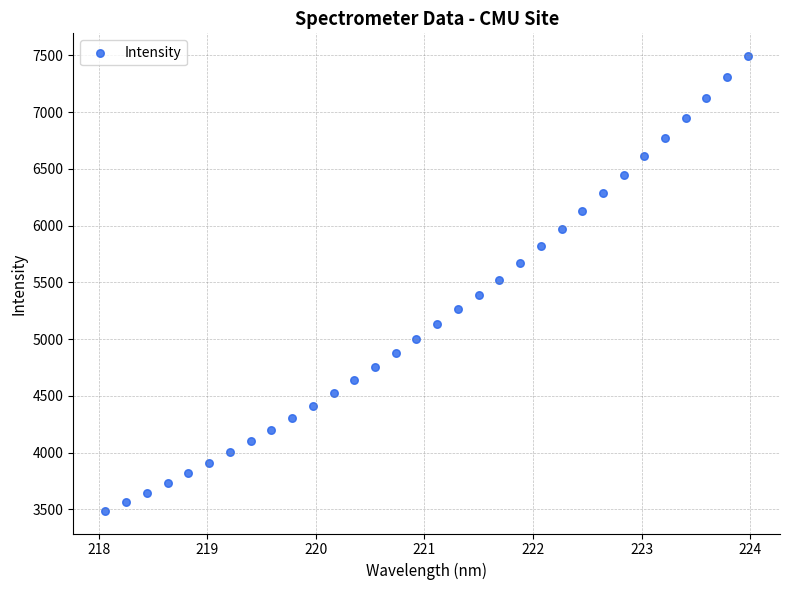

What is the range of Y values (max minus min)?

4005.9